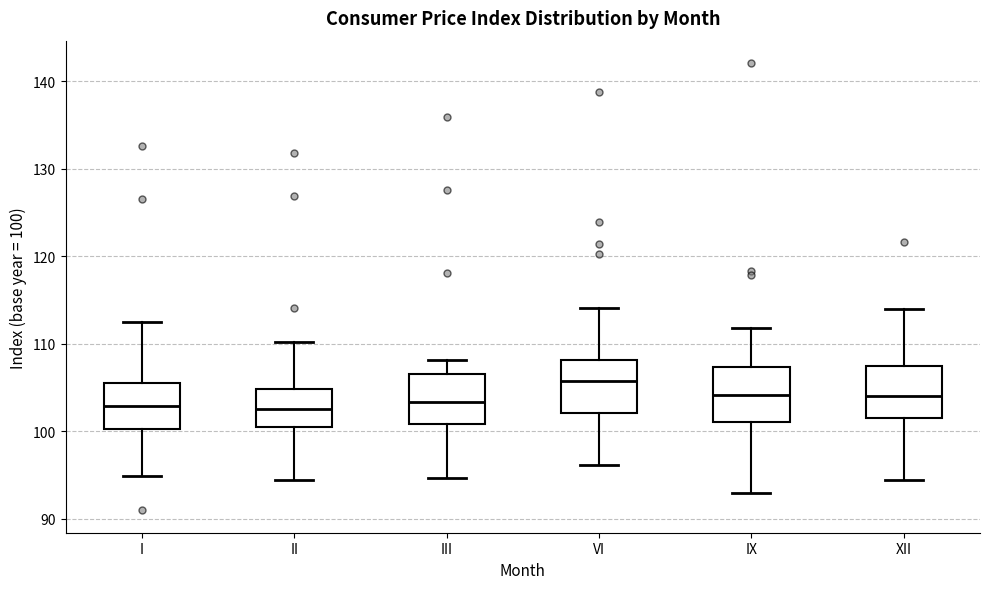

Reading left to right, transcribe this box plot: for each box, give where its median line is, the range the box spans, and where its two whiskers end, as read against the y-axis. The values are not printed on the chart, so give them approximately, as read against the axis.

I: median 103, box 100 to 105, whiskers 95 to 113
II: median 103, box 100 to 105, whiskers 94 to 110
III: median 103, box 101 to 107, whiskers 95 to 108
VI: median 106, box 102 to 108, whiskers 96 to 114
IX: median 104, box 101 to 107, whiskers 93 to 112
XII: median 104, box 102 to 107, whiskers 94 to 114